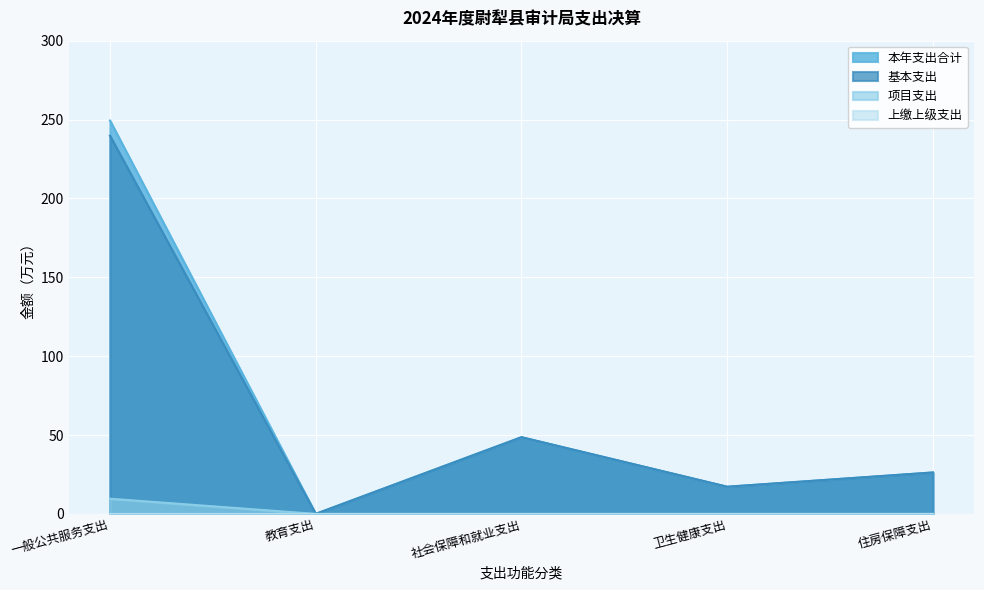

What is the difference between the 基本支出 values at 卫生健康支出 and 社会保障和就业支出?

31.4